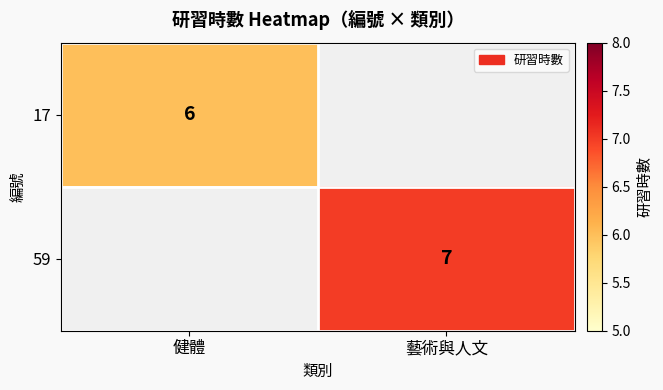

The value of 17 at 健體 is 6. True or false?

True